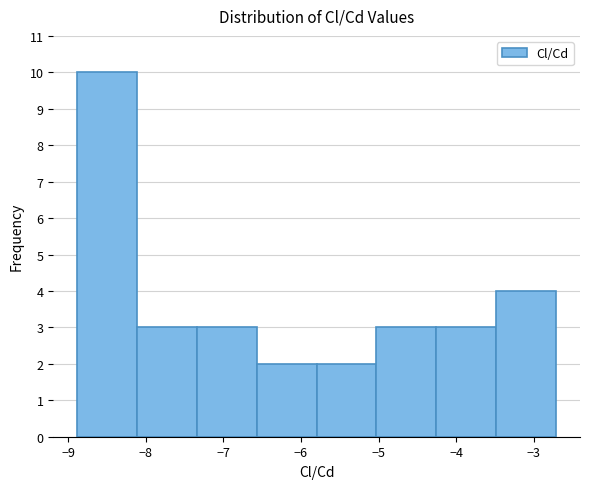

How tall is the bar that spans -4.3 to -3.5 on the x-axis? Neither the bar edges nor the heights are printed on the chart, so give them approximately, as read against the axes.

3